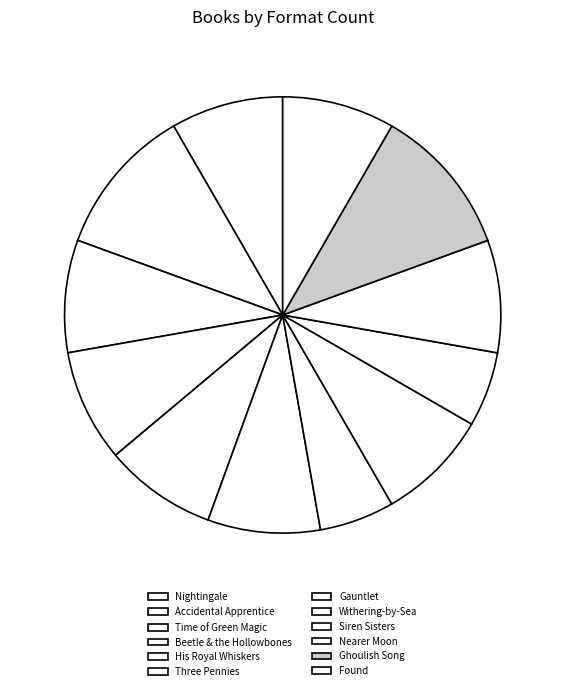

Between Ghoulish Song and Nearer Moon, which is larger?

Ghoulish Song